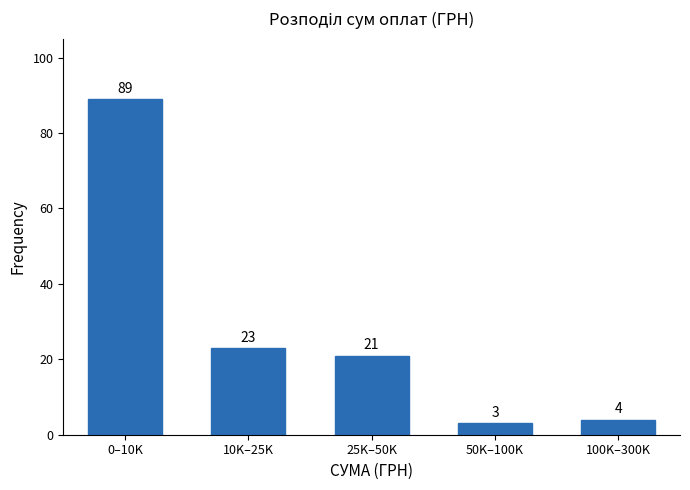

Reading left to right, transcribe all the data shown in this chart.

0–10K=89	10K–25K=23	25K–50K=21	50K–100K=3	100K–300K=4